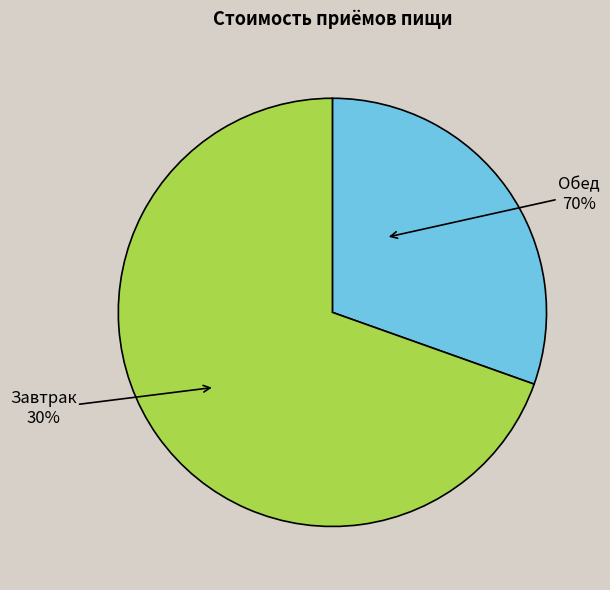

What percentage do Завтрак and Обед together represent?

100.0%